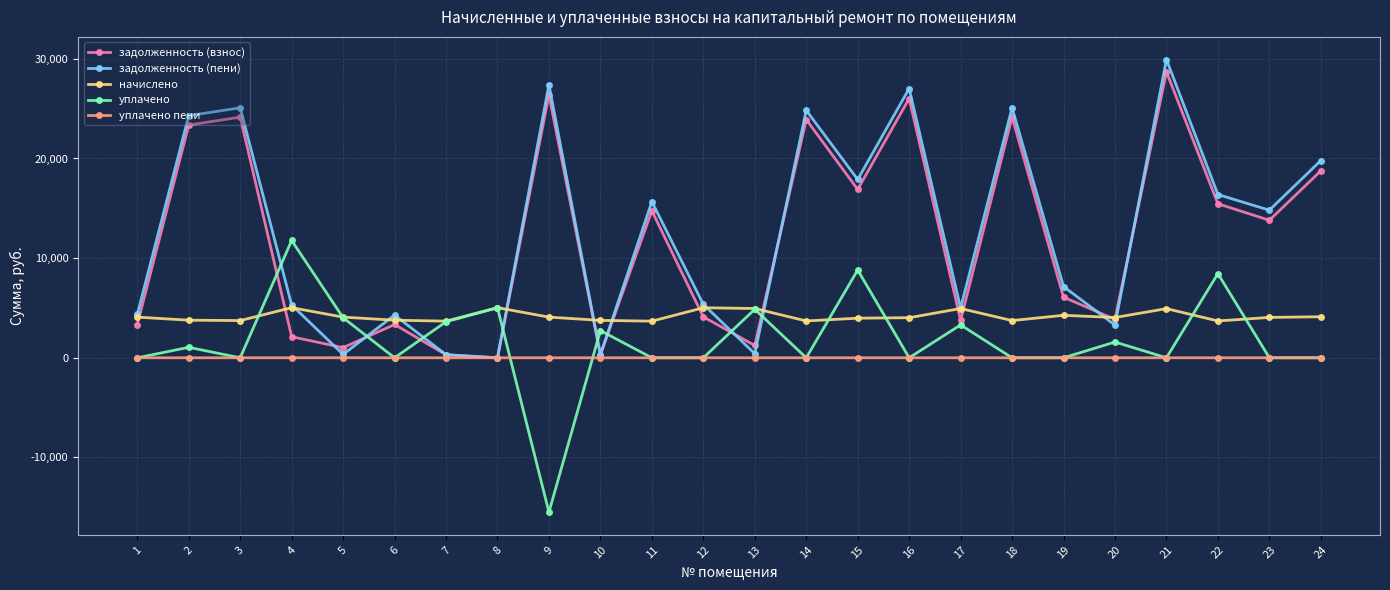

The value of уплачено at 17 is 3300.0. True or false?

True